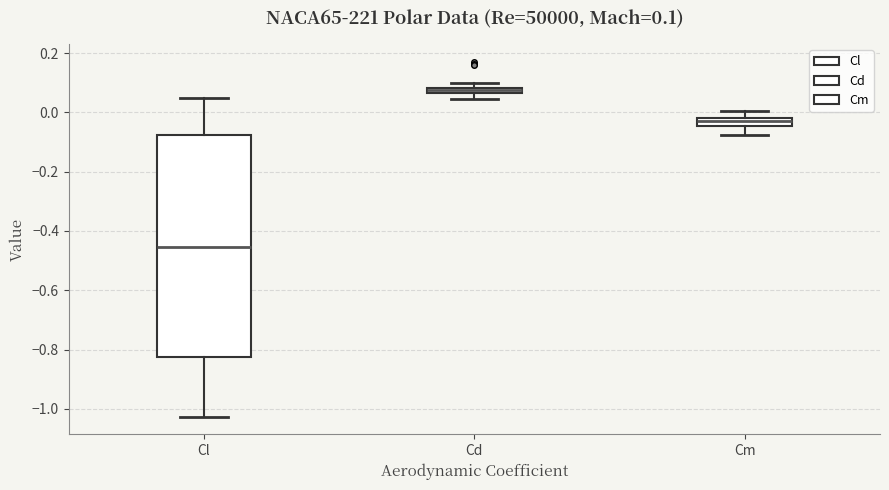

Which box is the tallest, from its lower edge to its upper edge?

Cl